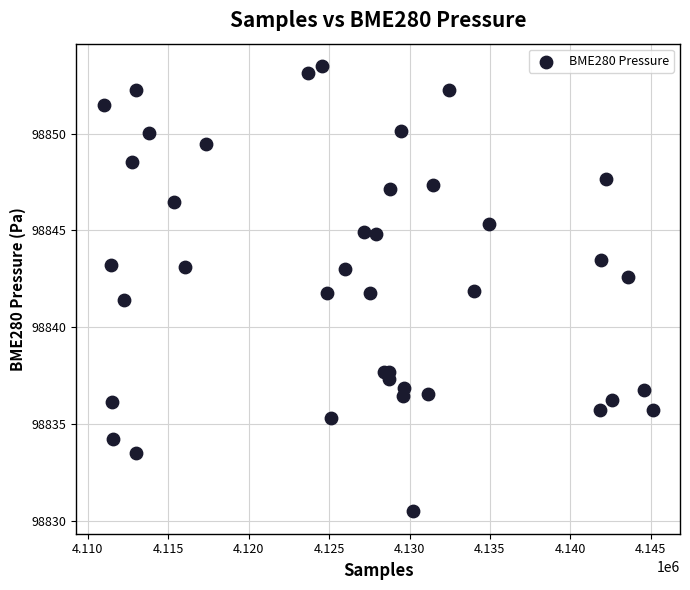

What Y value in the scatter plot is closest to 98841?

98841.4